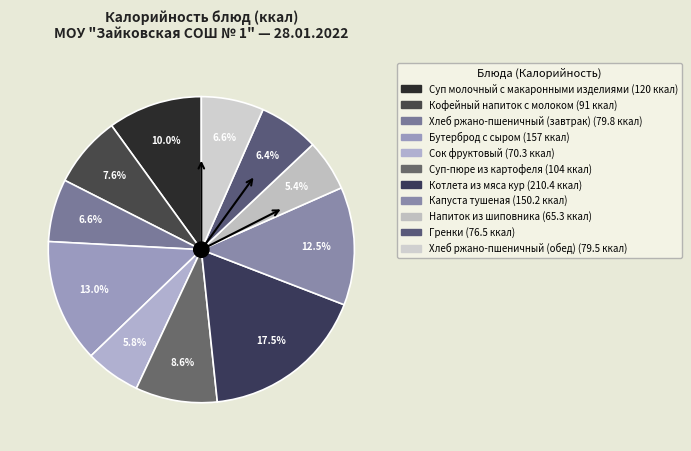

Count the number of slices in the pie.

11